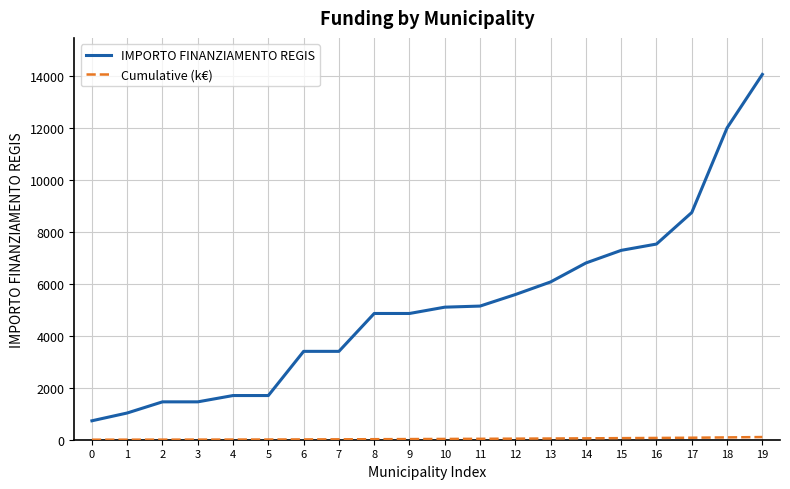

Where is IMPORTO FINANZIAMENTO REGIS nearest to the value 7396?

15